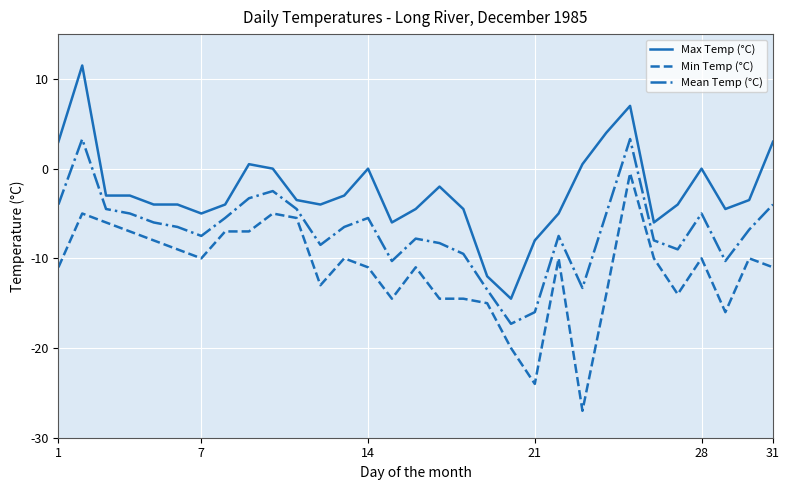

Which series has the largest total across all categories?

Max Temp (°C)